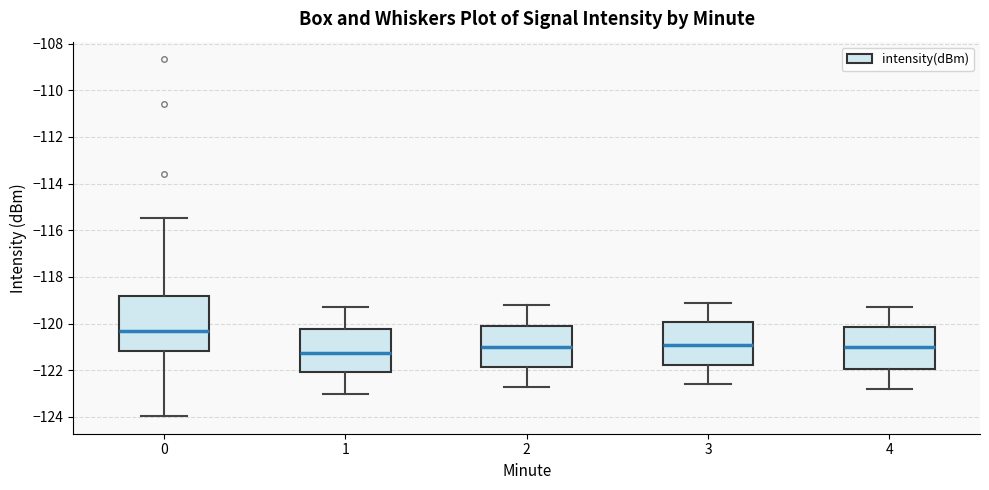

Reading left to right, transcribe this box plot: for each box, give where its median line is, the range the box spans, and where its two whiskers end, as read against the y-axis. The values are not printed on the chart, so give them approximately, as read against the axis.

0: median -120.2, box -121.2 to -118.8, whiskers -124.0 to -115.4
1: median -121.2, box -122.0 to -120.2, whiskers -123.0 to -119.2
2: median -121.0, box -121.8 to -120.0, whiskers -122.6 to -119.2
3: median -120.8, box -121.8 to -120.0, whiskers -122.6 to -119.0
4: median -121.0, box -122.0 to -120.2, whiskers -122.8 to -119.2